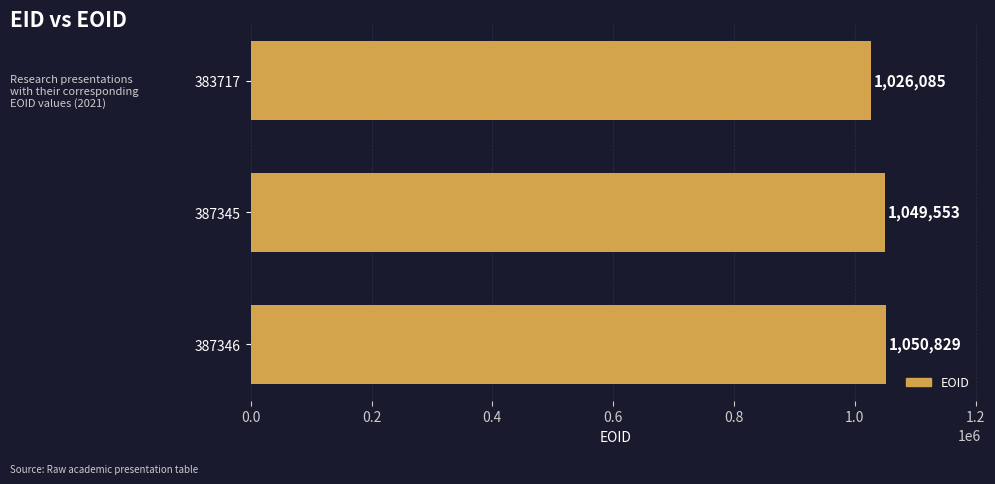

How many bars are there in total?

3